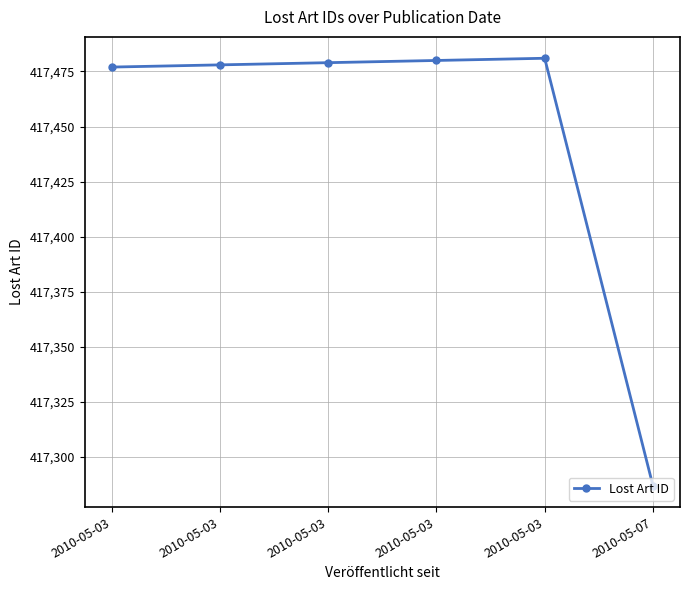

What is the average value?

417447